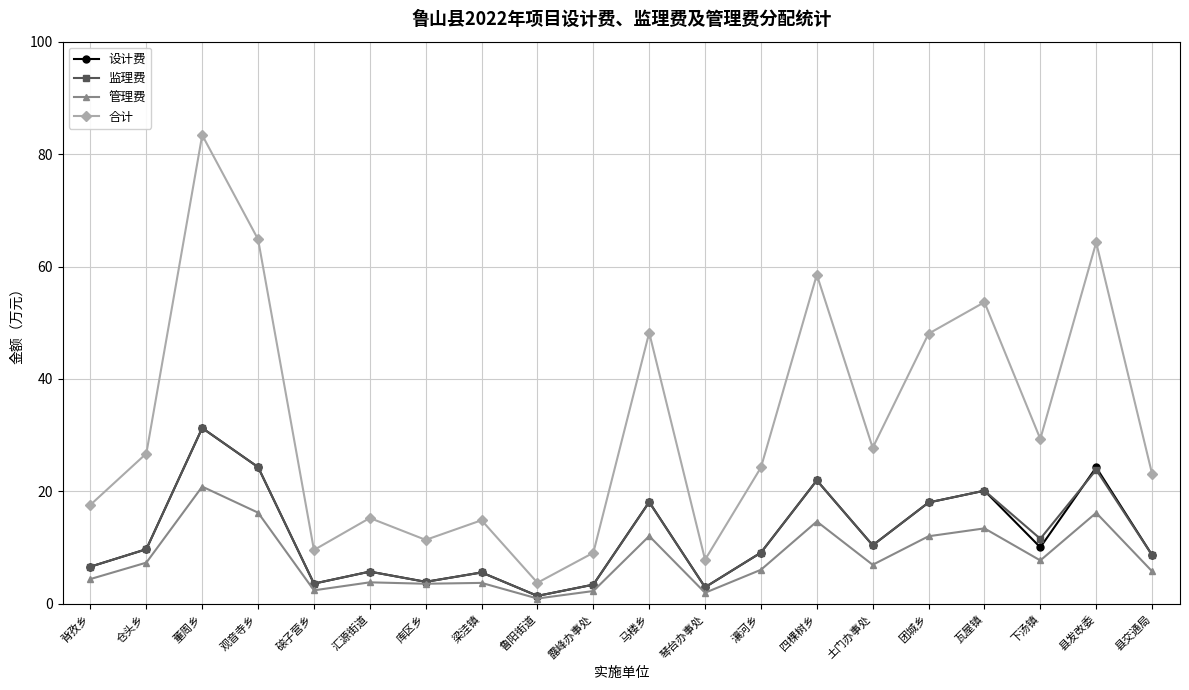

Which series has the largest range (max minus min)?

合计